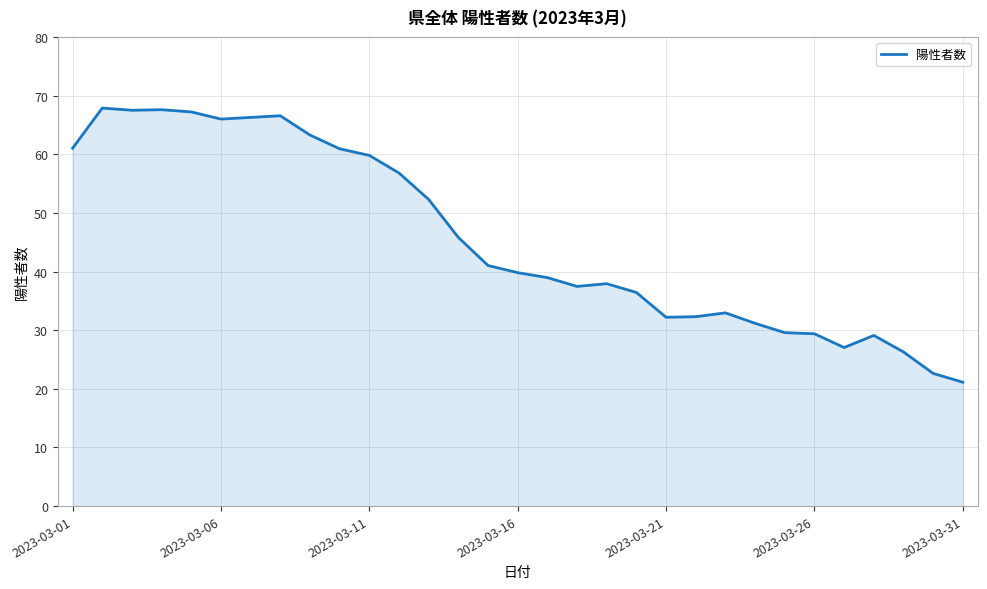

What is the difference between the maximum and minimum values?

46.7